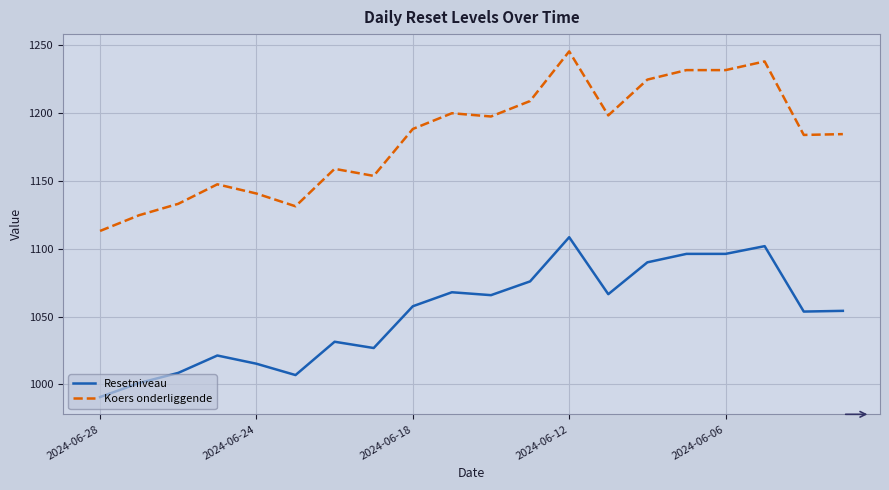

List the series in order of their overall mean, lowest first.

Resetniveau, Koers onderliggende